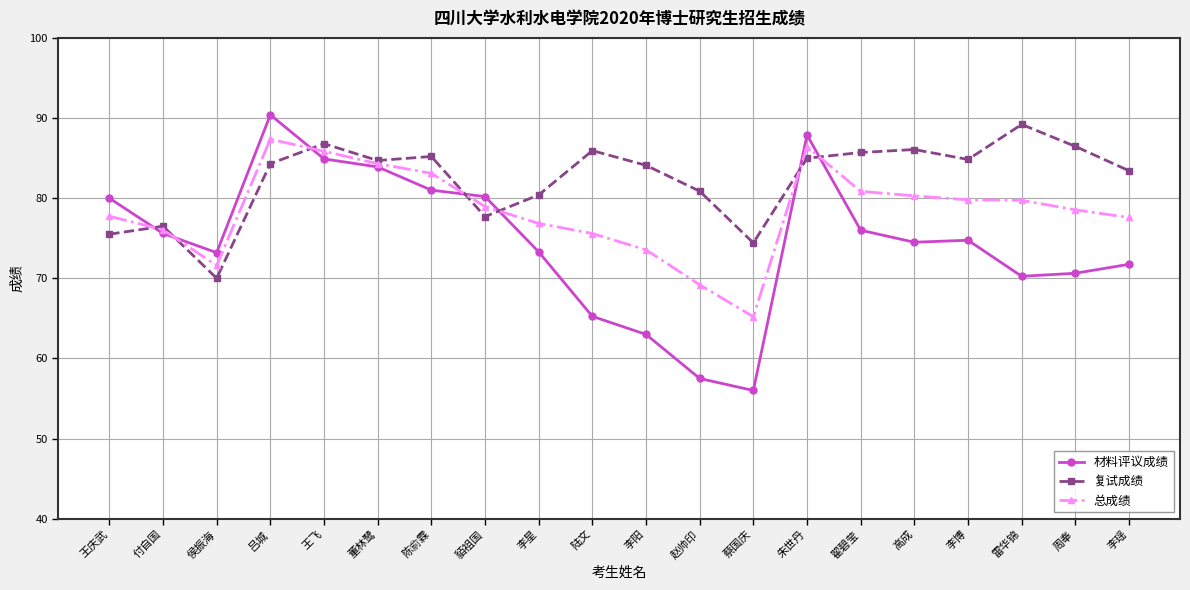

What is the approximate value of 材料评议成绩 at 貊祖国?

80.2